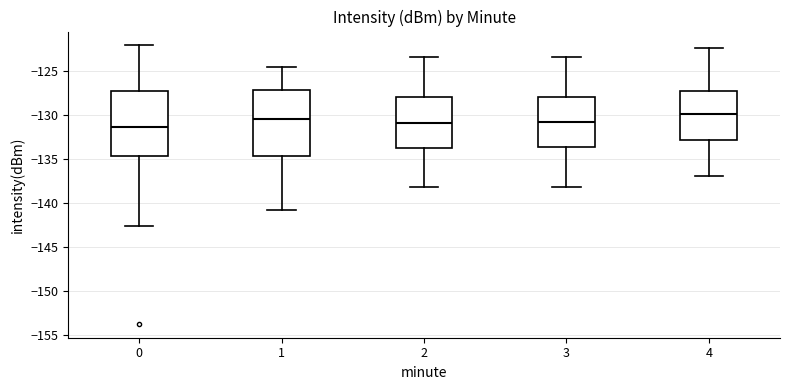

Reading left to right, read every box against the y-axis: the position of its median line, the range the box covers, and the ends of its whiskers. The values are not printed on the chart, so give them approximately, as read against the axis.

0: median -131.5, box -134.5 to -127.5, whiskers -142.5 to -122.0
1: median -130.5, box -134.5 to -127.0, whiskers -141.0 to -124.5
2: median -131.0, box -134.0 to -128.0, whiskers -138.0 to -123.5
3: median -131.0, box -133.5 to -128.0, whiskers -138.0 to -123.5
4: median -130.0, box -133.0 to -127.5, whiskers -137.0 to -122.5